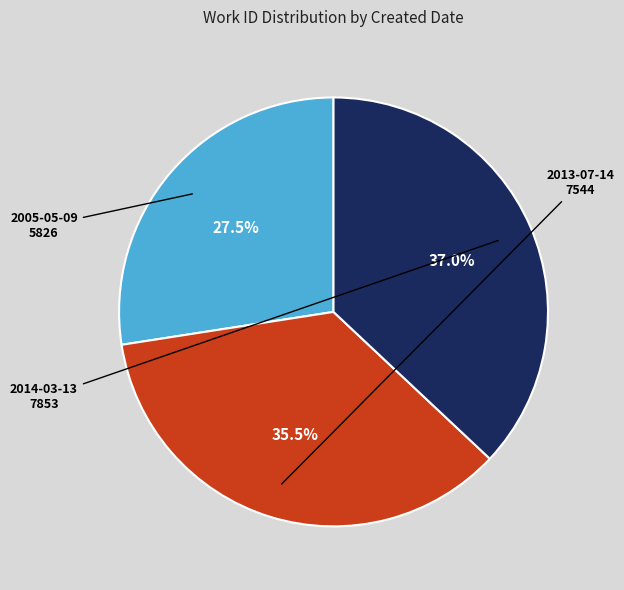

Is there a majority slice in this chart?

No